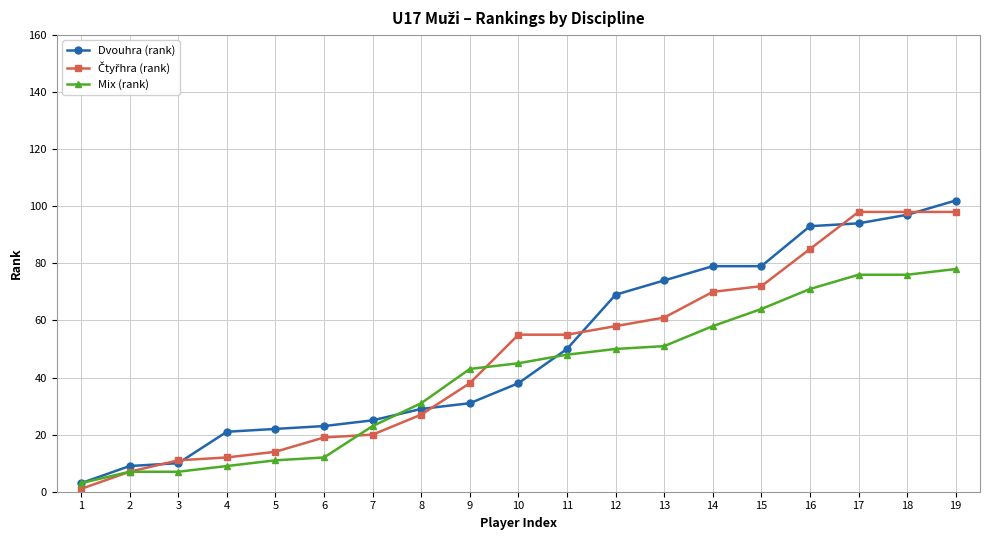

True or false: Dvouhra (rank) has a value of 6 at 4.

False